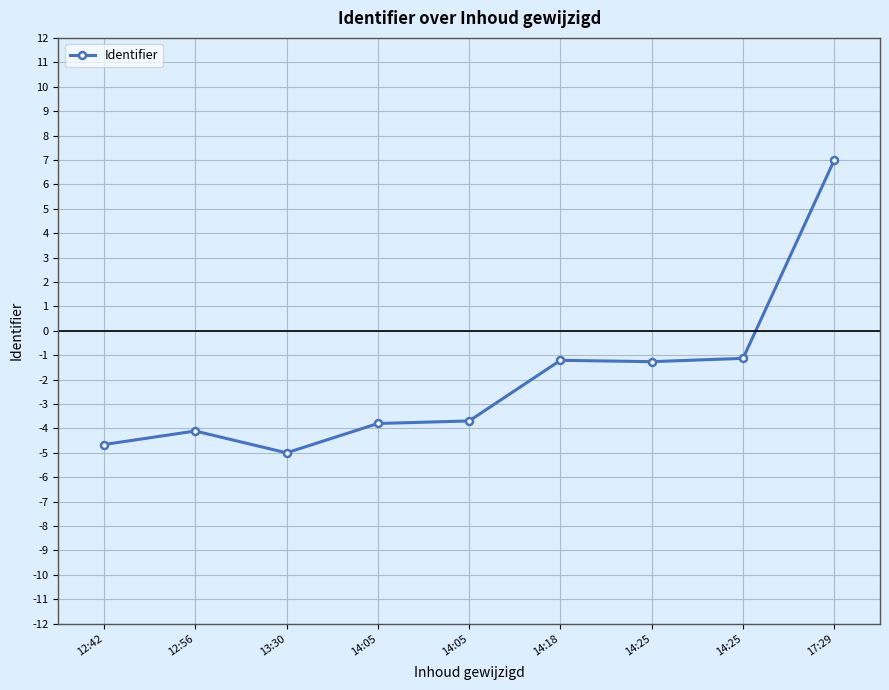

Rank the categories by value from lowest to highest.

13:30, 12:42, 12:56, 14:05, 14:05, 14:25, 14:18, 14:25, 17:29